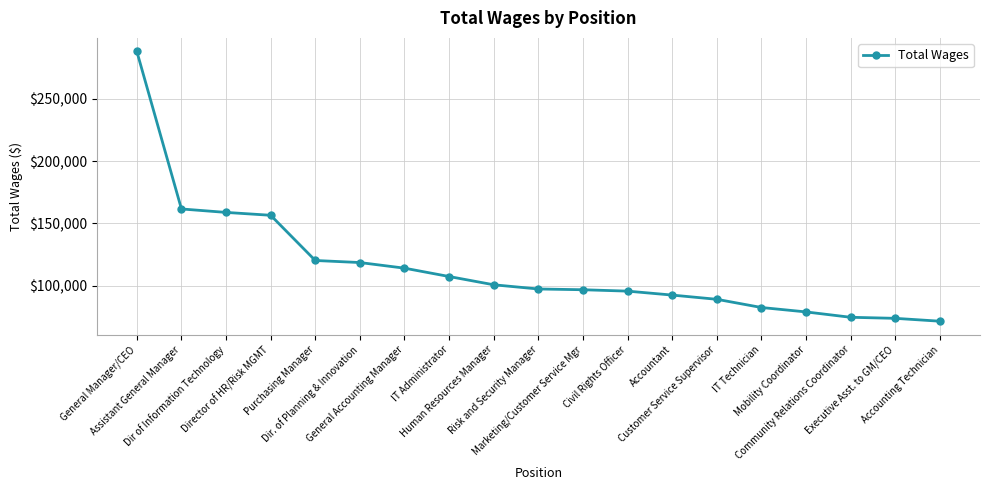

What is the smallest value displayed?

71460